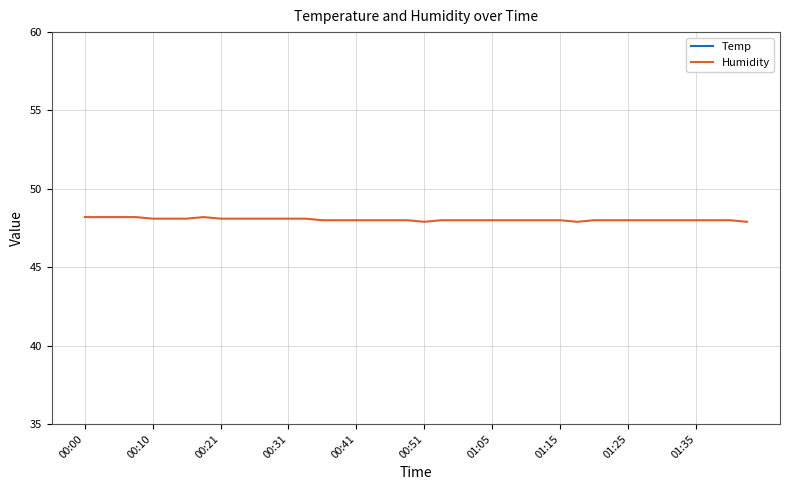

Where is the first local maximum for Temp?

00:10